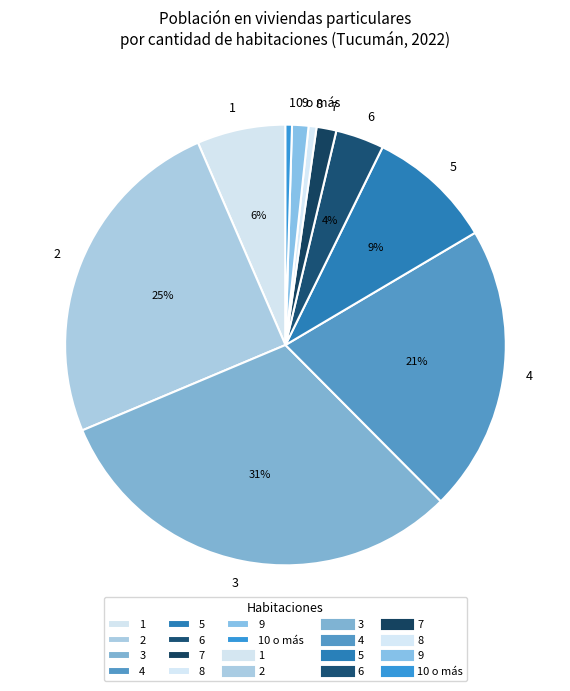

To the nearest percent, what portion does 2 represent?

25%